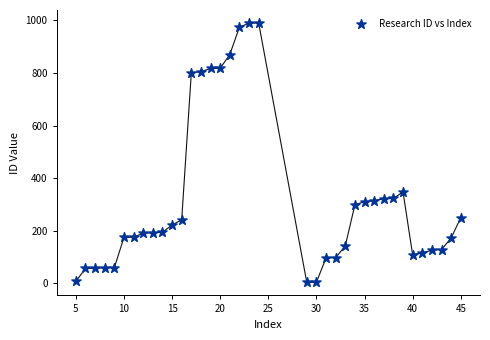

What Y value in the scatter plot is closest to 497?

348